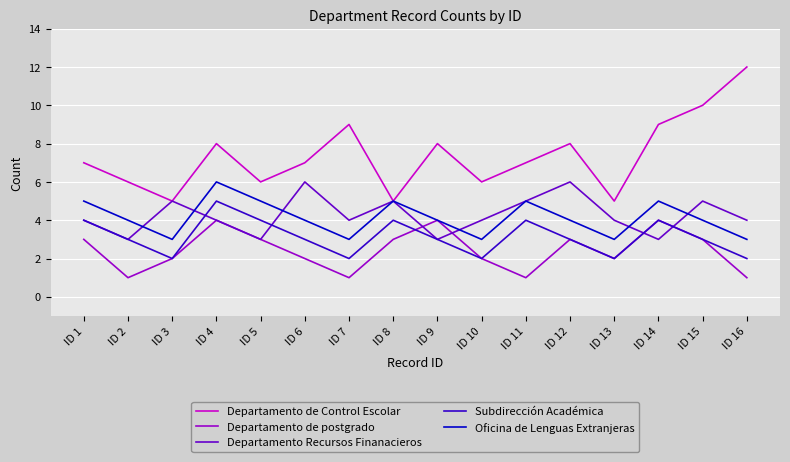

True or false: Departamento de postgrado and Departamento de Control Escolar intersect in this chart.

False